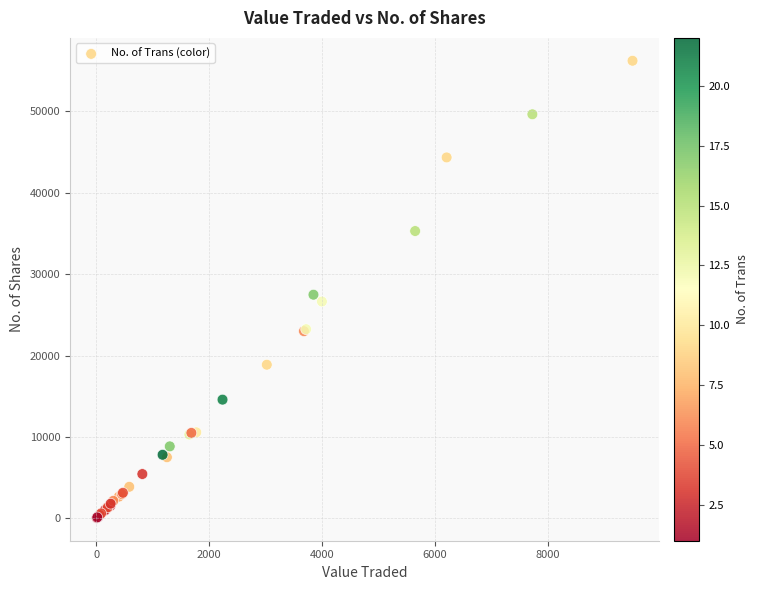

What Y value in the scatter plot is closest to 28143?

27481